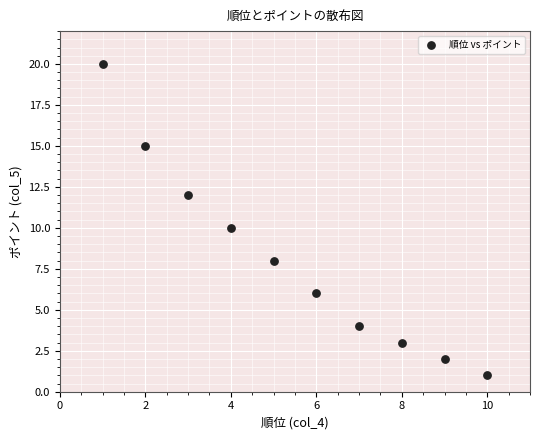

What is the range of X values (max minus min)?

9